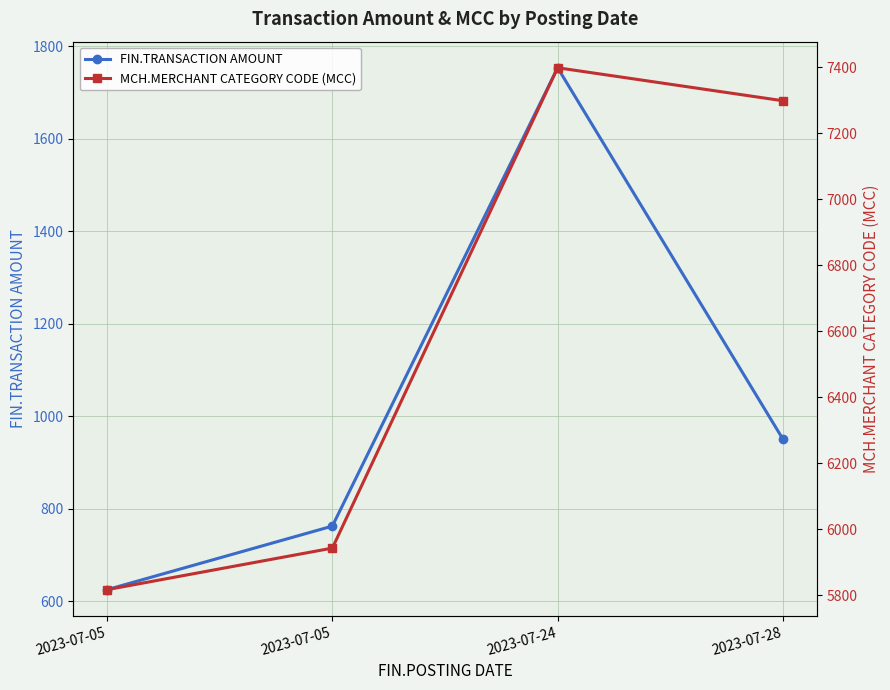

True or false: MCH.MERCHANT CATEGORY CODE (MCC) and FIN.TRANSACTION AMOUNT cross at least once.

False